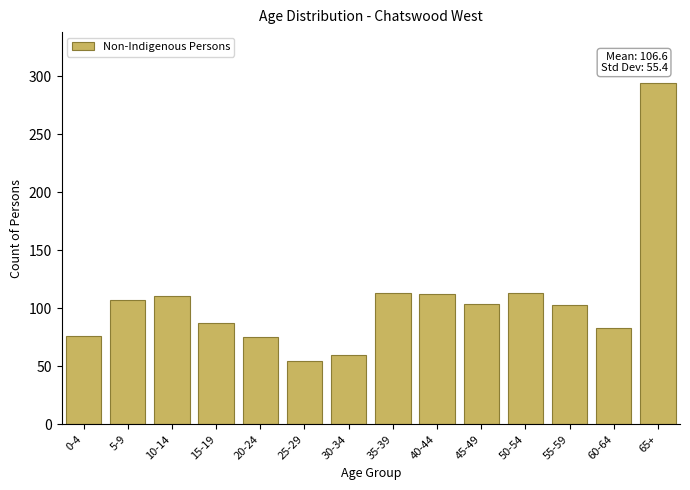

What is the label of the 6th bar from the right?

40-44